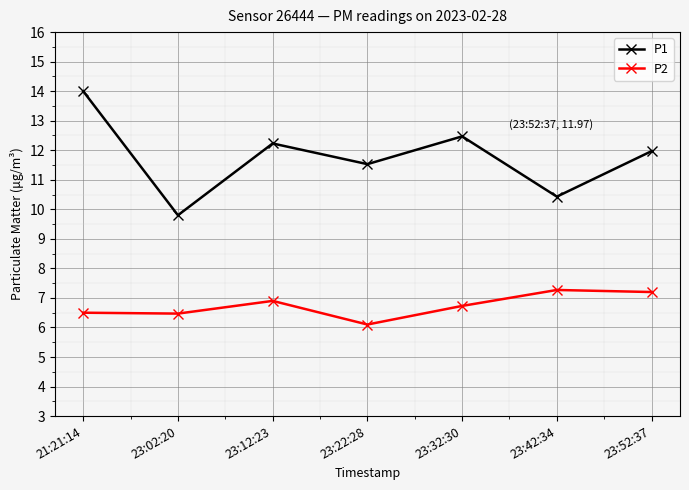

What is the smallest value displayed?

6.1